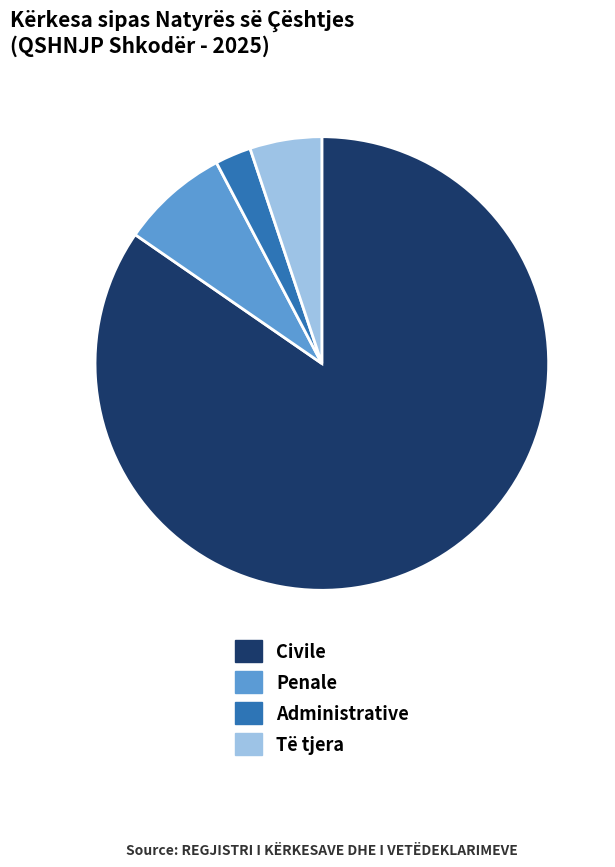

Rank the categories by value from highest to lowest.

Civile, Penale, Të tjera, Administrative